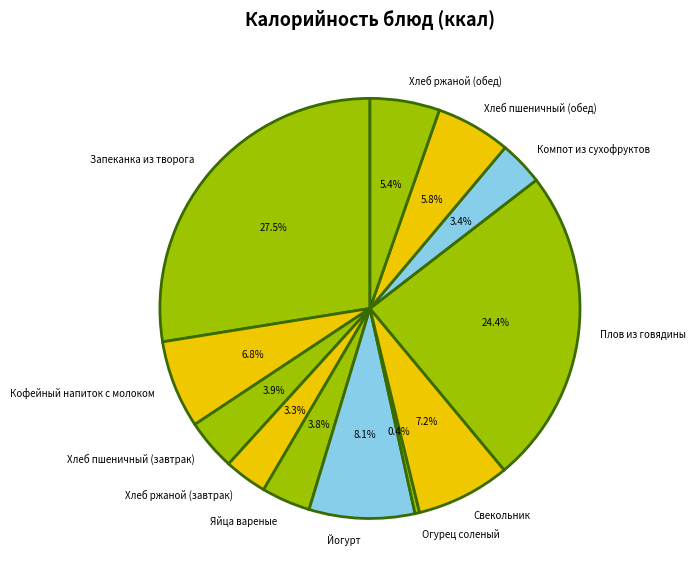

Between Компот из сухофруктов and Запеканка из творога, which is larger?

Запеканка из творога